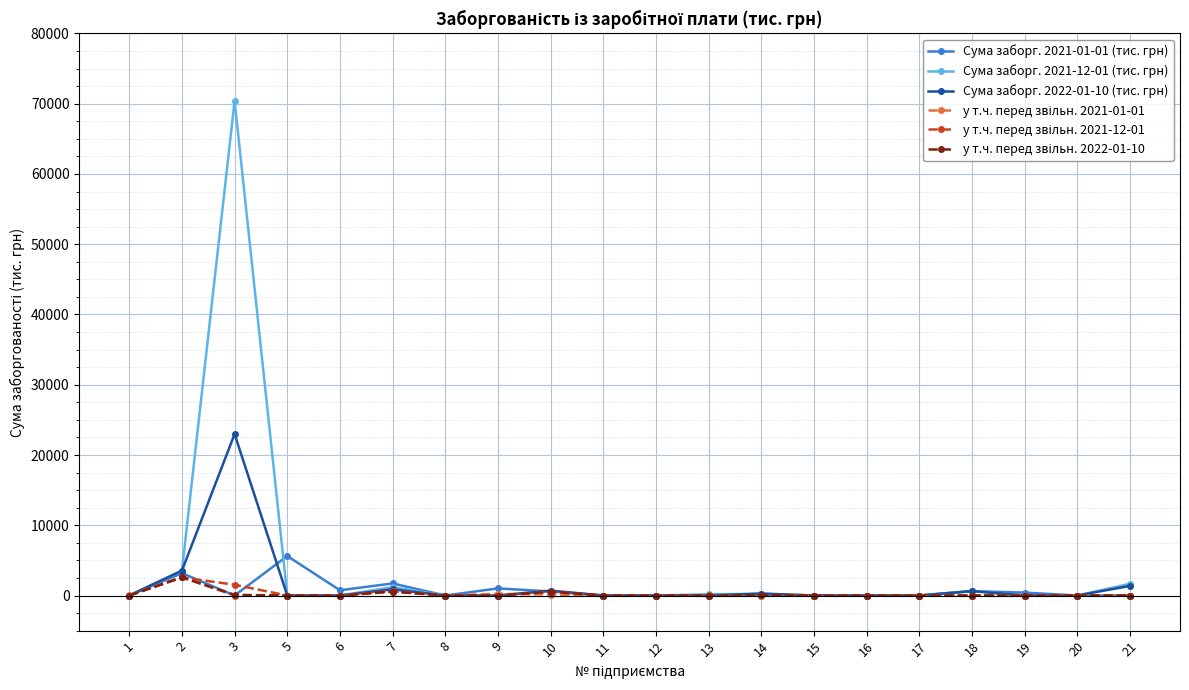

At which category is the sum across all series the highest?

3